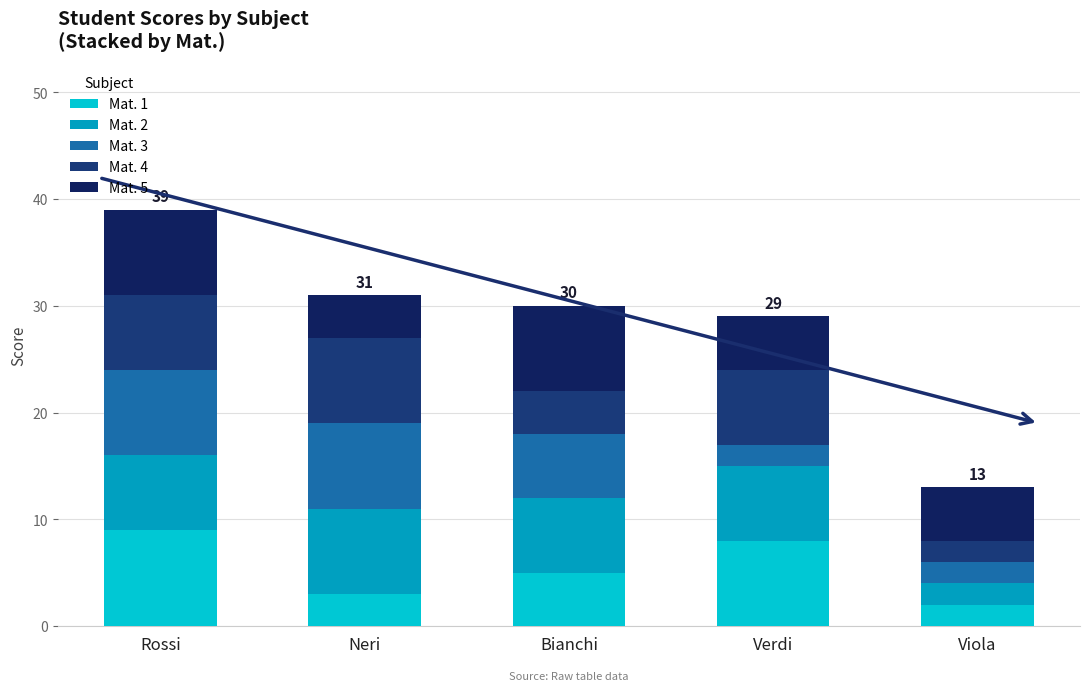

How many data points does each series have?

5